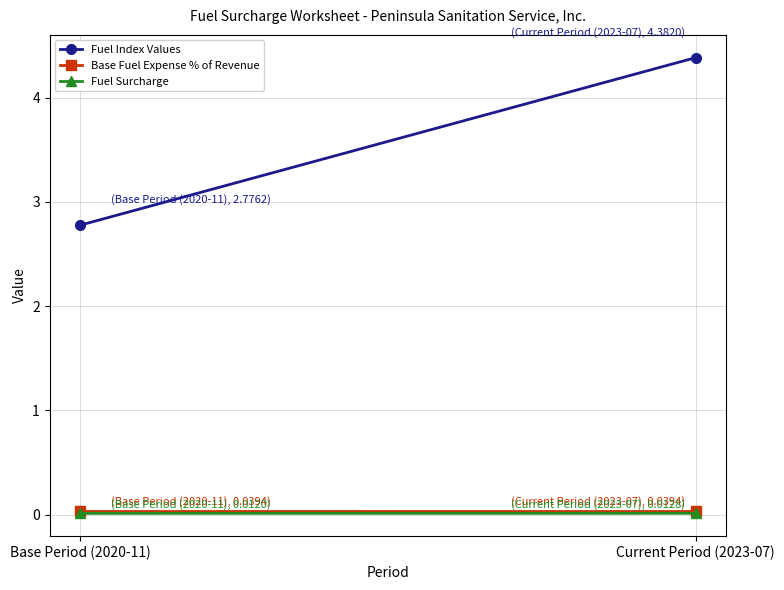

True or false: Fuel Index Values has a value of 5.0 at Base Period (2020-11).

False